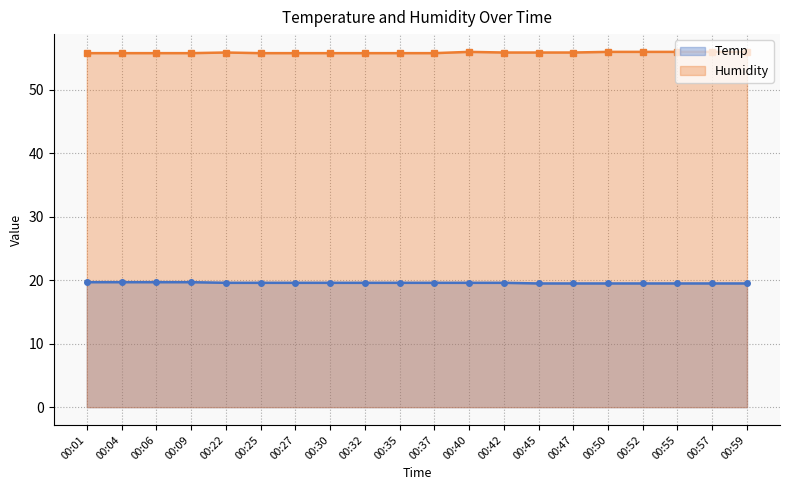

Between 00:42 and 00:04, which is larger?

00:04